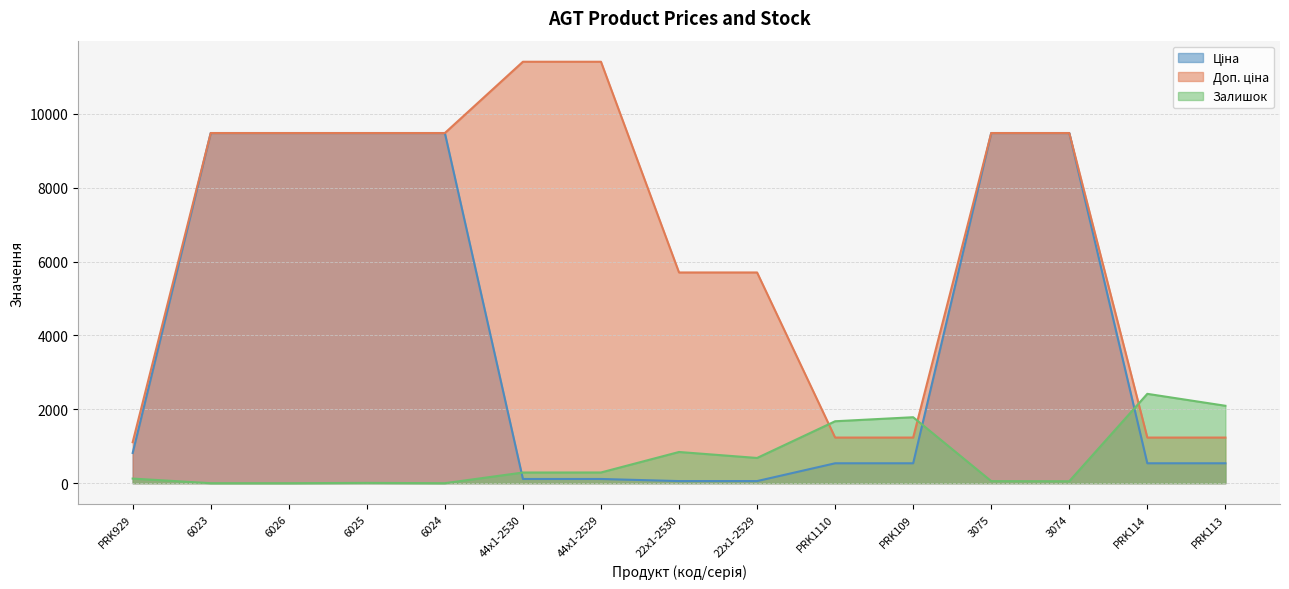

Which label corresponds to the largest value in the chart?

44x1-2530